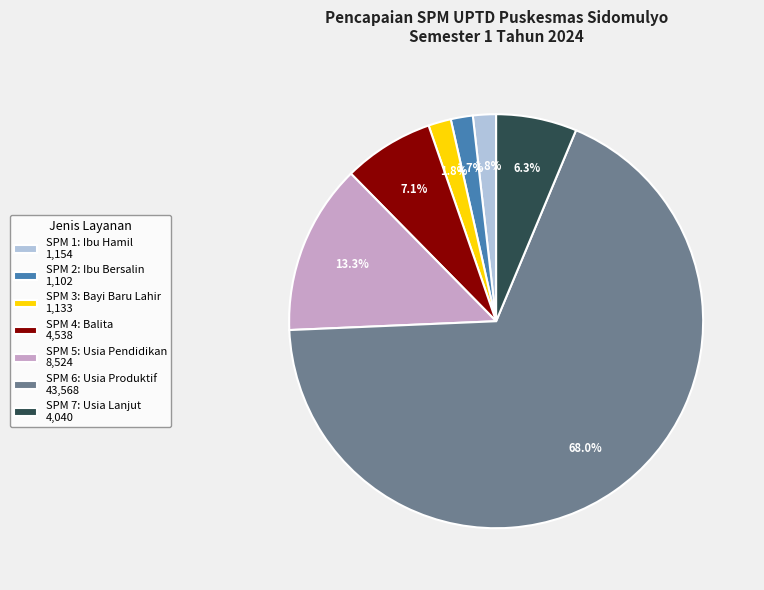

To the nearest percent, what percentage of the pie is SPM 6: Usia Produktif?

68%